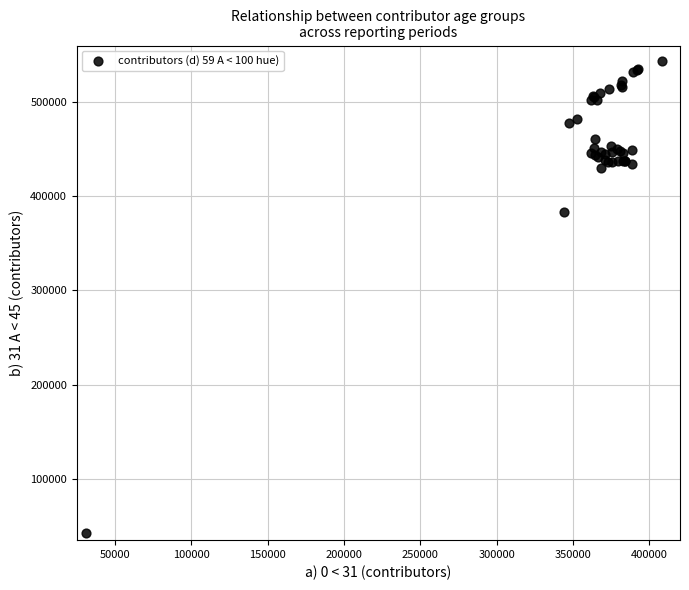

What Y value in the scatter plot is closest to 293091?

383422